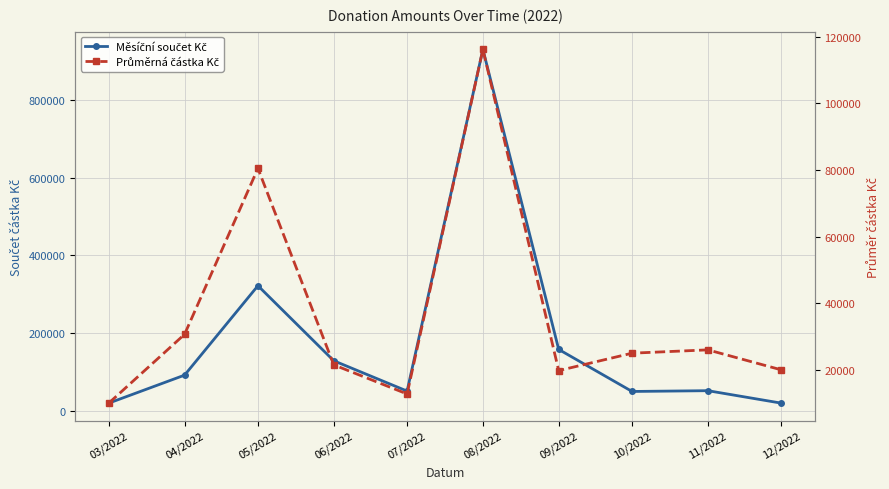

What are all the series names shown in the legend?

Měsíční součet Kč, Průměrná částka Kč